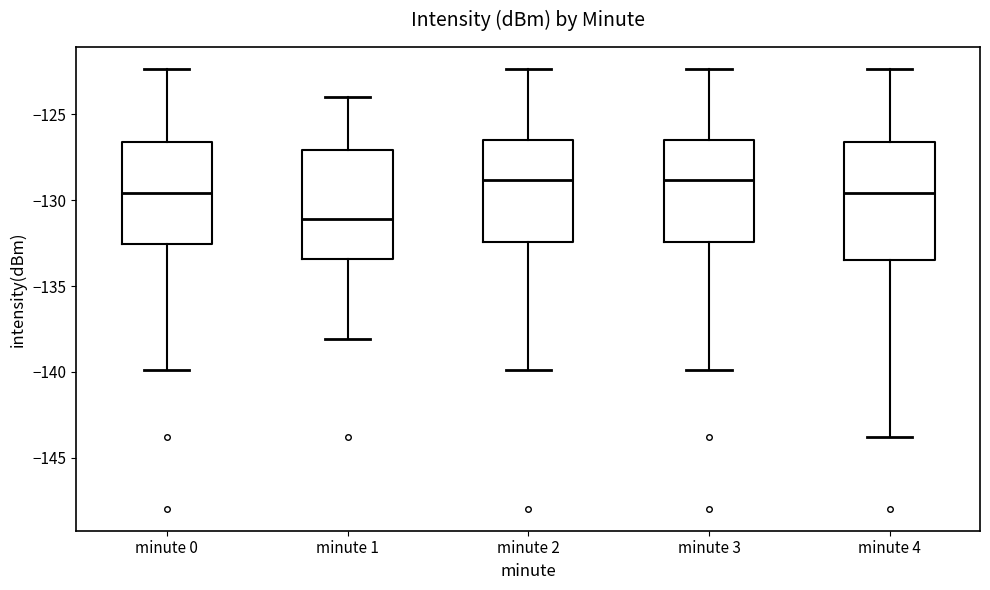

Where is the upper edge of the box for minute 3 on the y-axis? The values are not printed on the chart, so give them approximately, as read against the axis.

-126.5